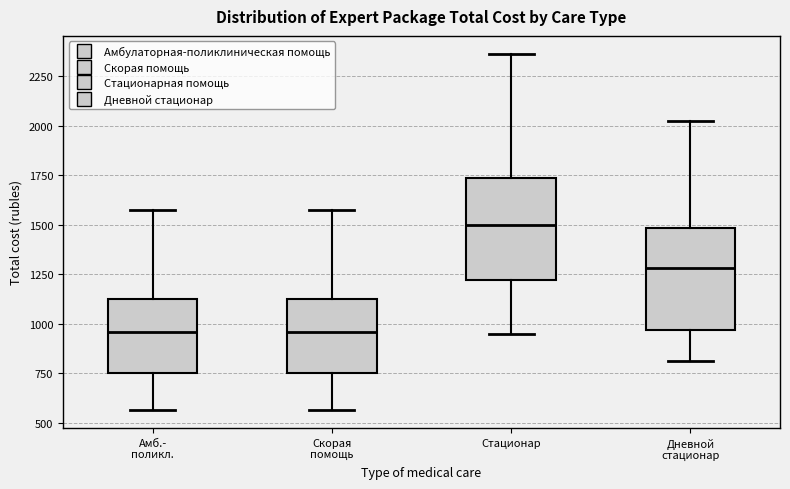

Reading left to right, read every box against the y-axis: the position of its median line, the range the box covers, and the ends of its whiskers. The values are not printed on the chart, so give them approximately, as read against the axis.

Амб.- поликл.: median 950, box 750 to 1150, whiskers 550 to 1600
Скорая помощь: median 950, box 750 to 1150, whiskers 550 to 1600
Стационар: median 1500, box 1200 to 1750, whiskers 950 to 2350
Дневной стационар: median 1300, box 950 to 1500, whiskers 800 to 2050